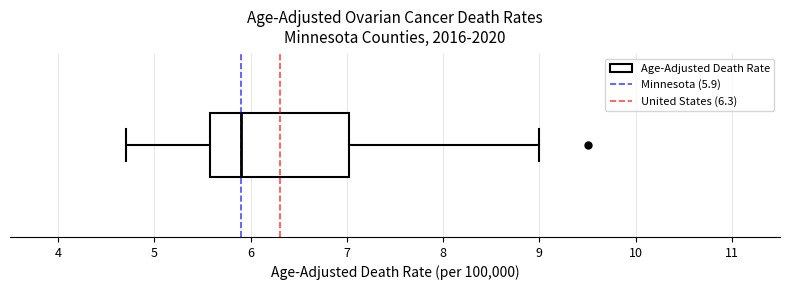

Where is the right edge of the box on the x-axis? The values are not printed on the chart, so give them approximately, as read against the axis.

7.0